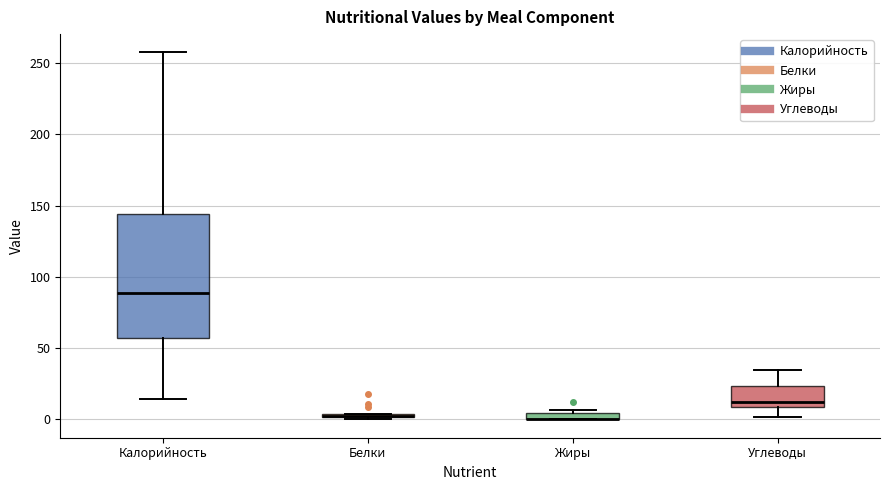

Where is the upper edge of the box for Белки on the y-axis? The values are not printed on the chart, so give them approximately, as read against the axis.

5